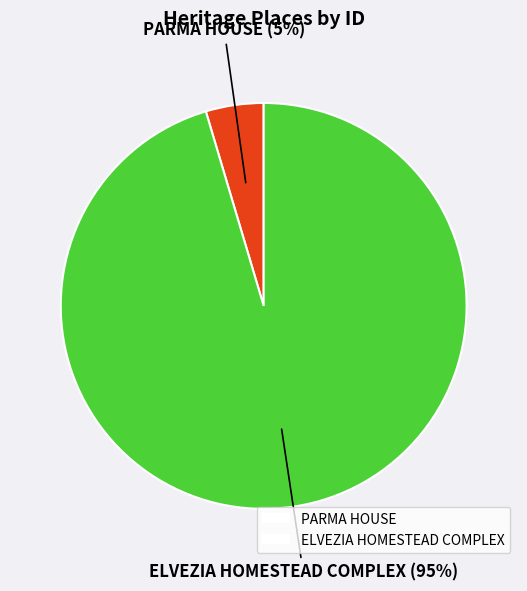

What percentage is the ELVEZIA HOMESTEAD COMPLEX slice, to the nearest percent?

95%